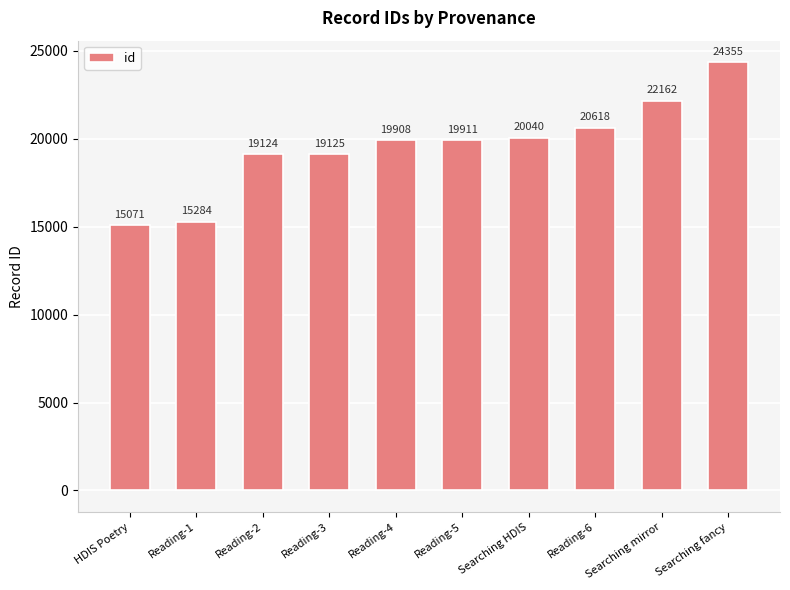

Are the bars horizontal?

No